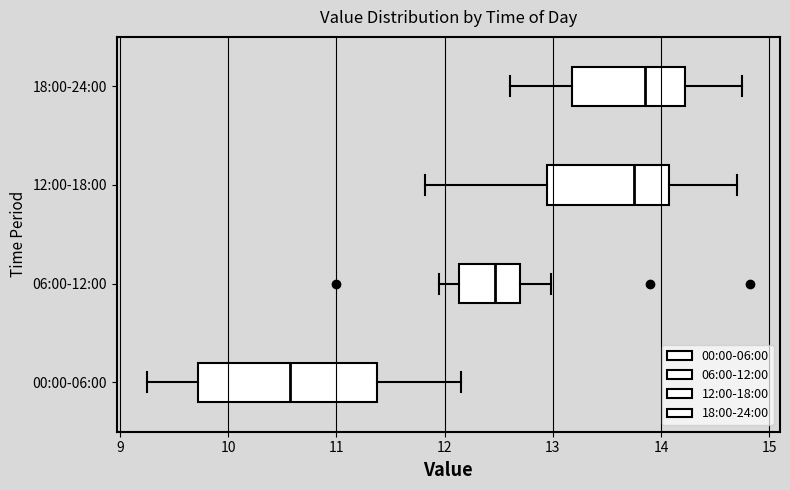

Reading bottom to top, read every box against the x-axis: the position of its median line, the range the box covers, and the ends of its whiskers. The values are not printed on the chart, so give them approximately, as read against the axis.

00:00-06:00: median 10.6, box 9.7 to 11.4, whiskers 9.3 to 12.2
06:00-12:00: median 12.5, box 12.1 to 12.7, whiskers 12.0 to 13.0
12:00-18:00: median 13.8, box 13.0 to 14.1, whiskers 11.8 to 14.7
18:00-24:00: median 13.9, box 13.2 to 14.2, whiskers 12.6 to 14.8